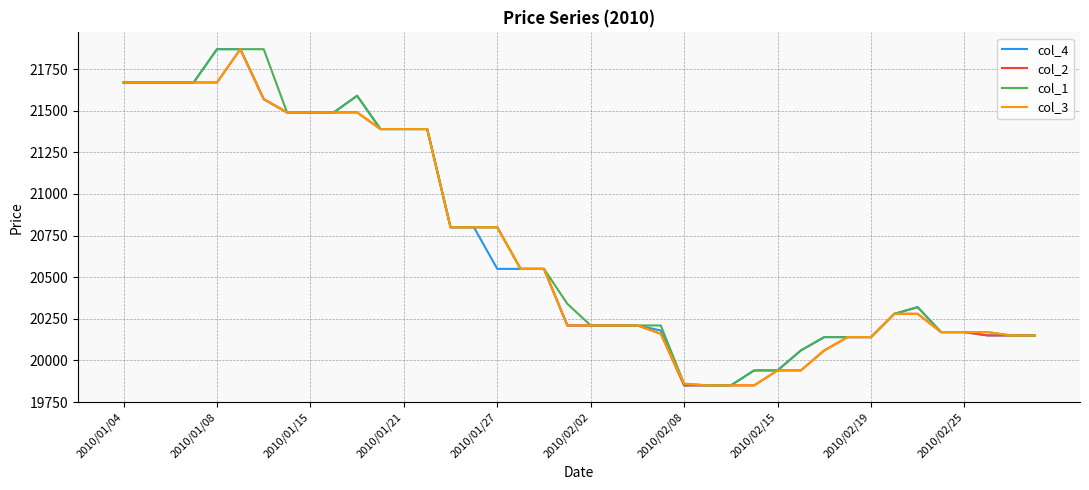

Is this an area chart (filled region under the line)?

No